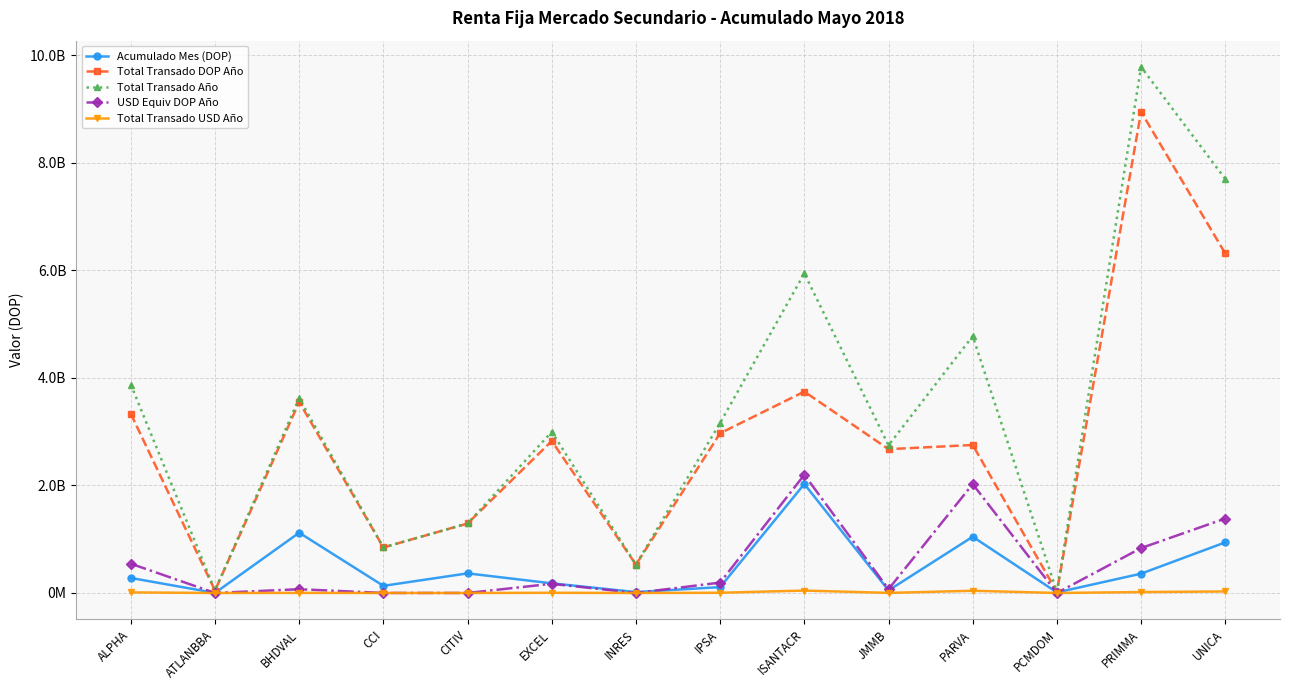

Where is the first local maximum for Total Transado Año?

BHDVAL